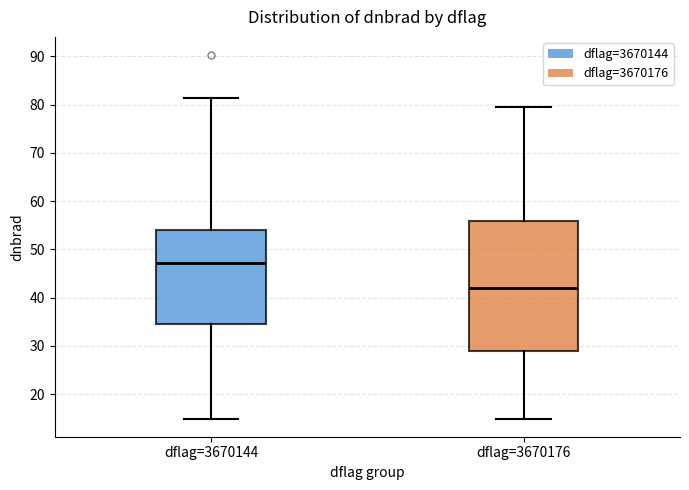

Comparing the boxes themselves (not the whiskers), which one is the tallest?

dflag=3670176